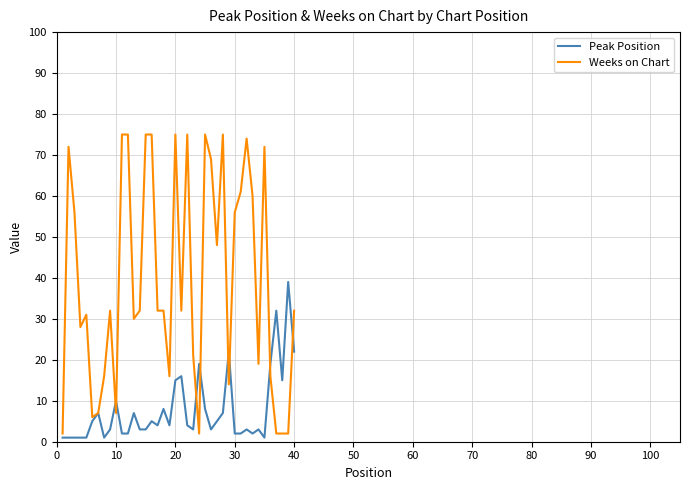

Which series has the largest total across all categories?

Weeks on Chart